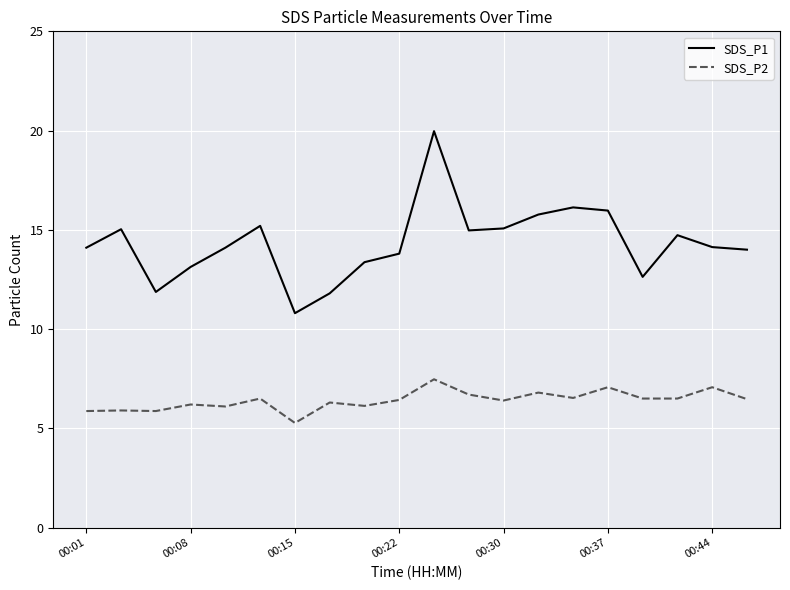

What is the smallest value displayed?

5.3